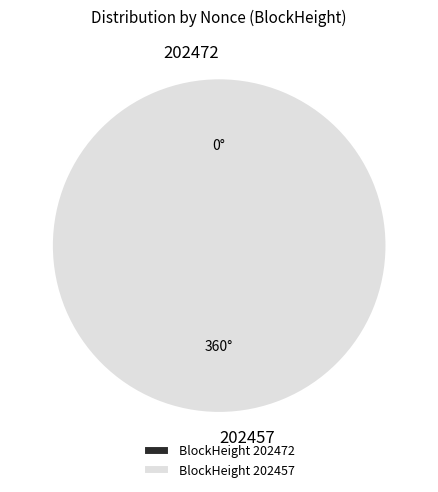

Do 202457 and 202472 together represent more than half of the pie?

Yes